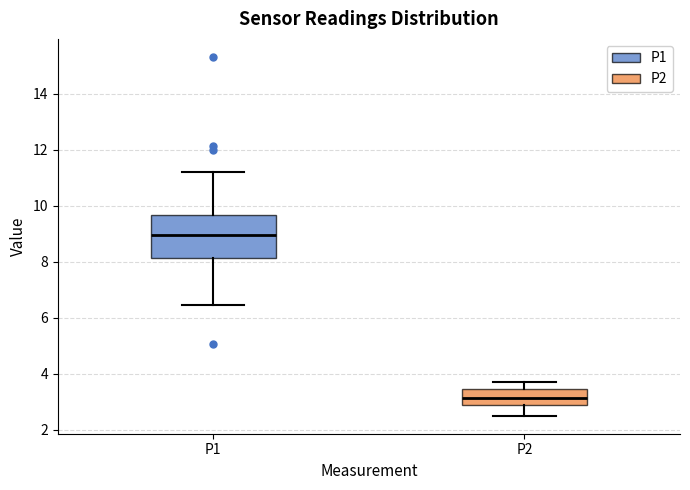

Reading left to right, transcribe this box plot: for each box, give where its median line is, the range the box spans, and where its two whiskers end, as read against the y-axis. The values are not printed on the chart, so give them approximately, as read against the axis.

P1: median 9.0, box 8.2 to 9.6, whiskers 6.4 to 11.2
P2: median 3.2, box 2.8 to 3.4, whiskers 2.6 to 3.8